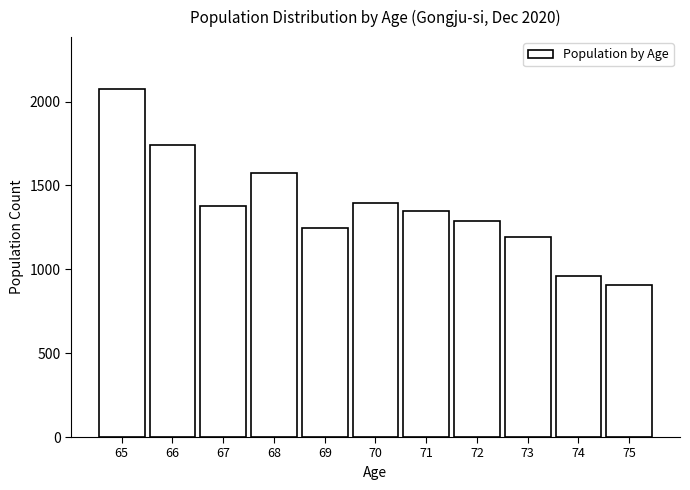

Reading left to right, extract all data points from this chart.

65=2073	66=1741	67=1379	68=1571	69=1248	70=1395	71=1345	72=1287	73=1190	74=958	75=908